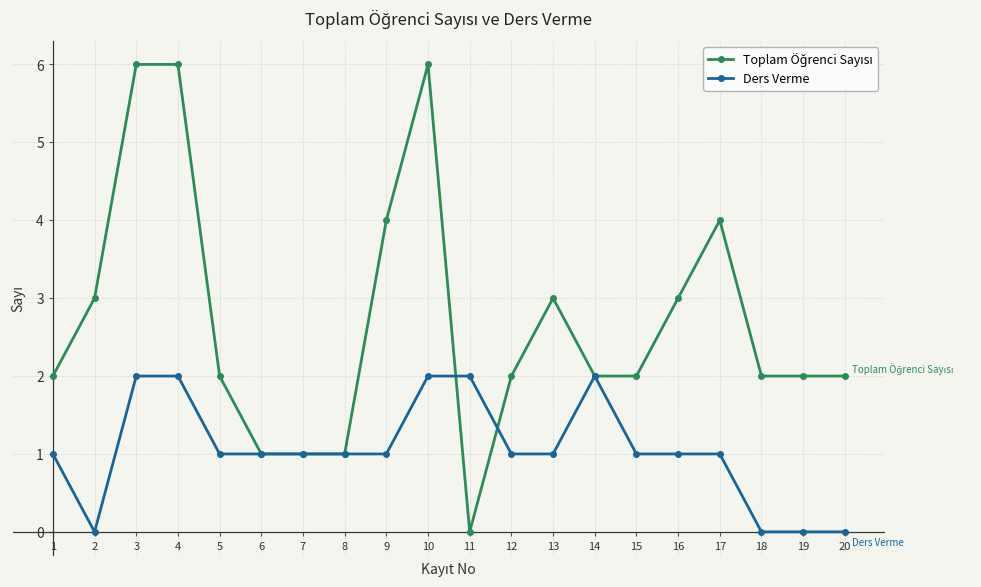

What is the value of the Ders Verme point at the 17th from the left?

1